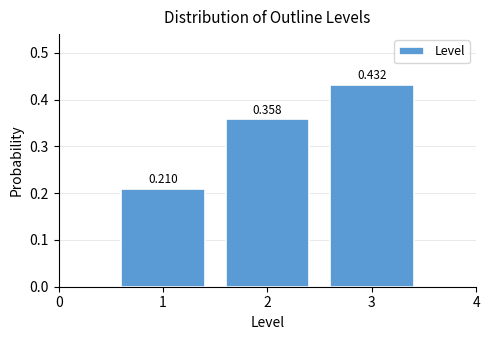

How many bars are there in total?

3